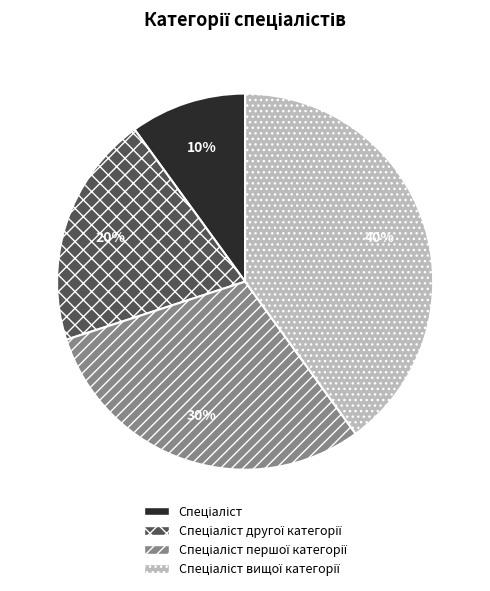

Does any single category account for the majority?

No